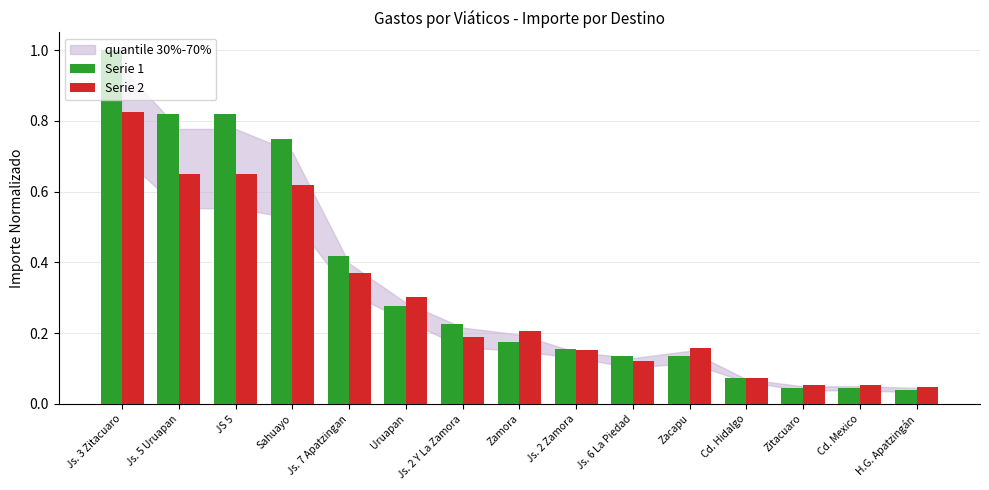

Which series has the largest range (max minus min)?

Serie 1